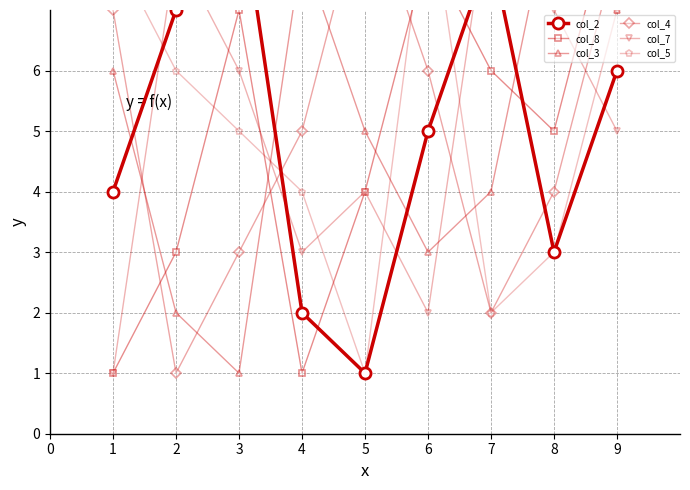

How many interior local valleys does the col_3 series have?

2